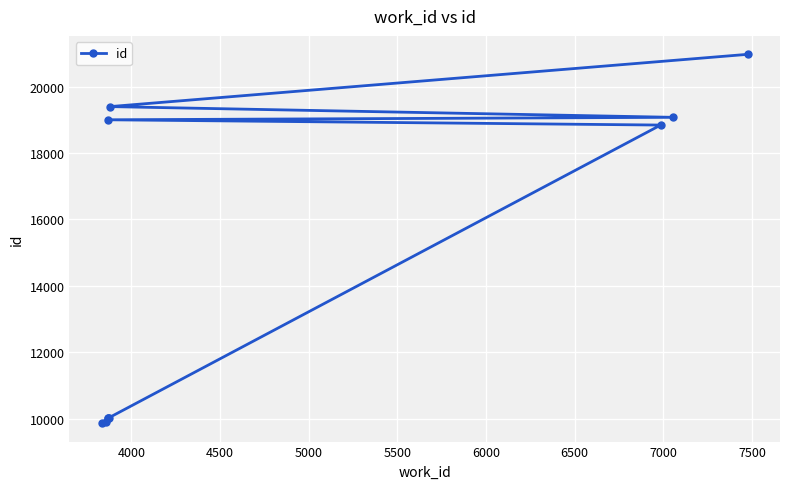

The value at 6000 is 18839. True or false?

True